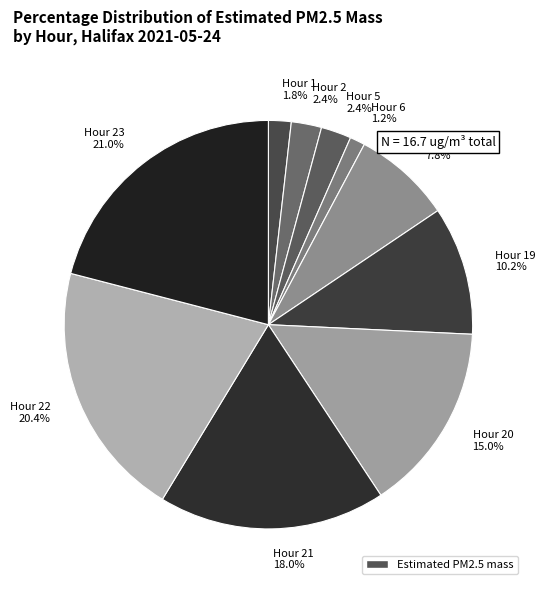

How much of the chart is everything except Hour 19 10.2%?

89.8%